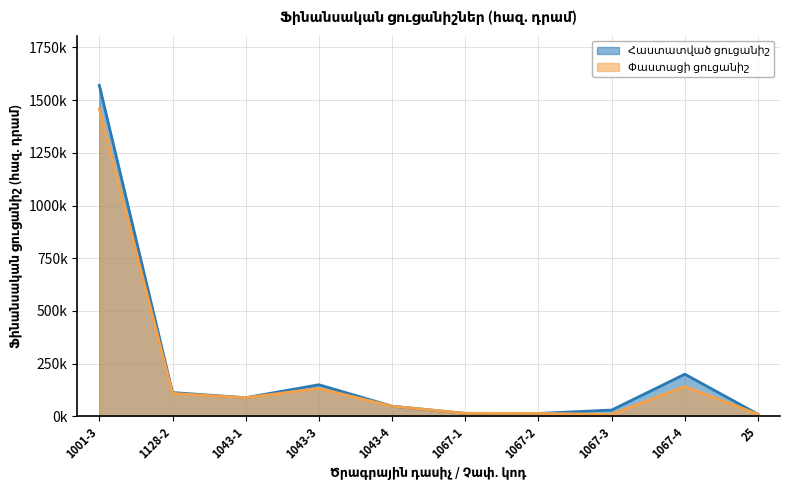

Between 1067-3 and 1001-3, which is larger?

1001-3